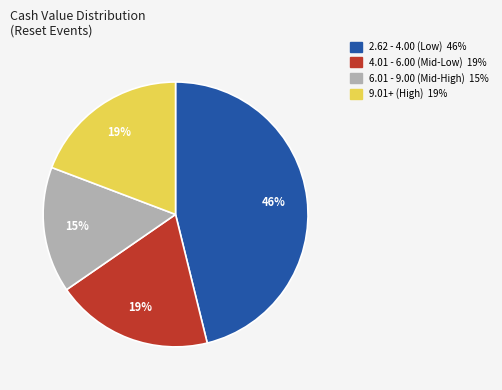

Is it true that 4.01 - 6.00 (Mid-Low) 19% is 9% of the pie?

False